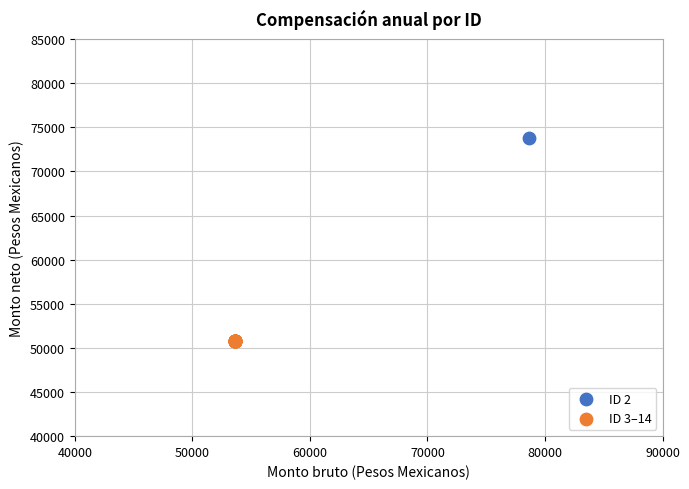

Which series contains the lowest Y value?

ID 3–14